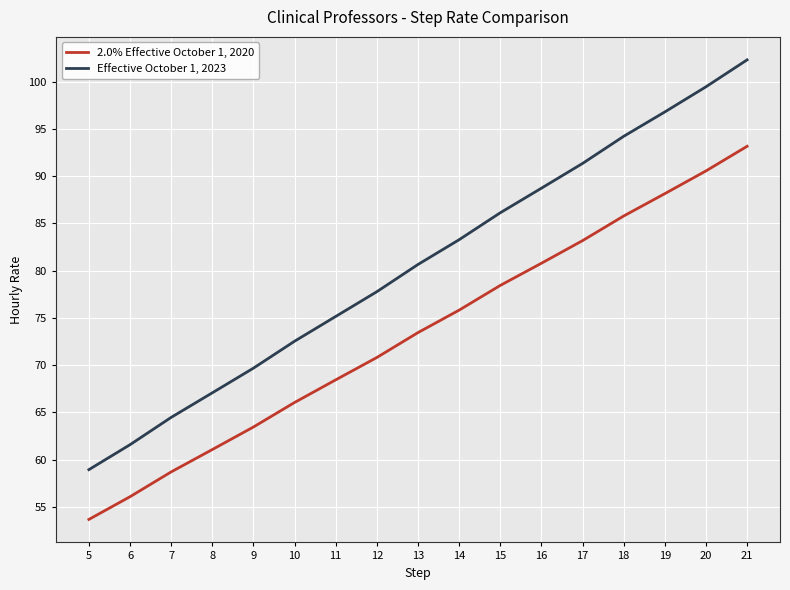

Is it true that Effective October 1, 2023 equals 107.7 at 11?

False